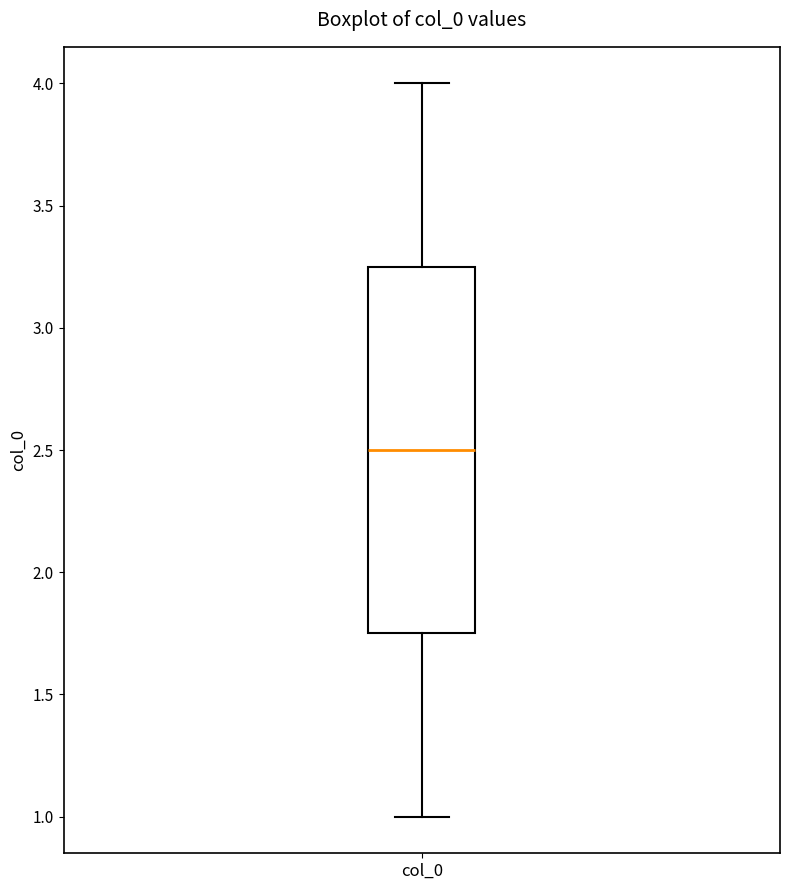

Read this box plot against the y-axis: the position of the median line, the range covered by the box, and the ends of both whiskers. The values are not printed on the chart, so give them approximately, as read against the axis.

median 2.50, box 1.75 to 3.25, whiskers 1.00 to 4.00